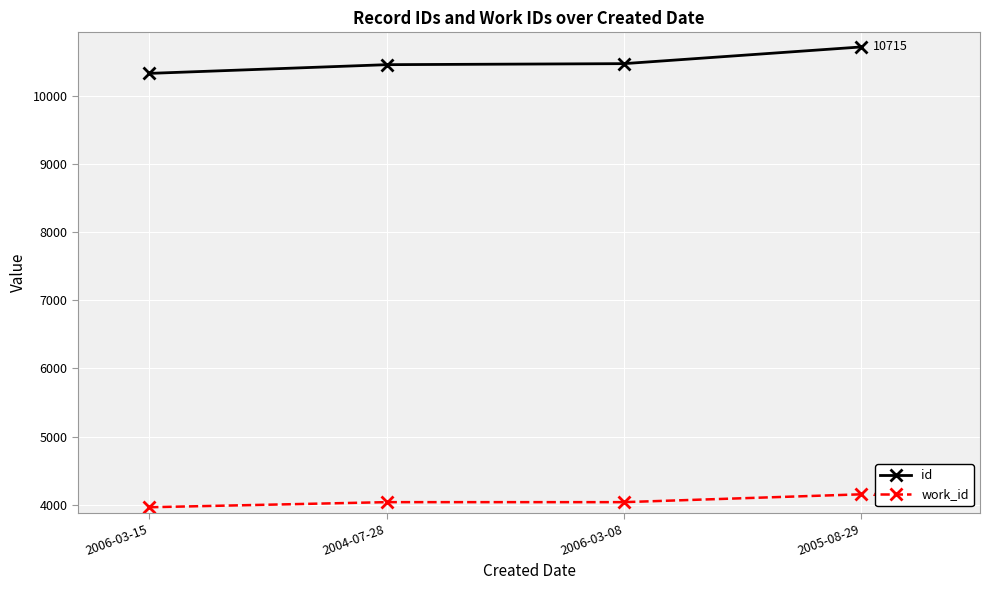

How many lines are shown in the chart?

2